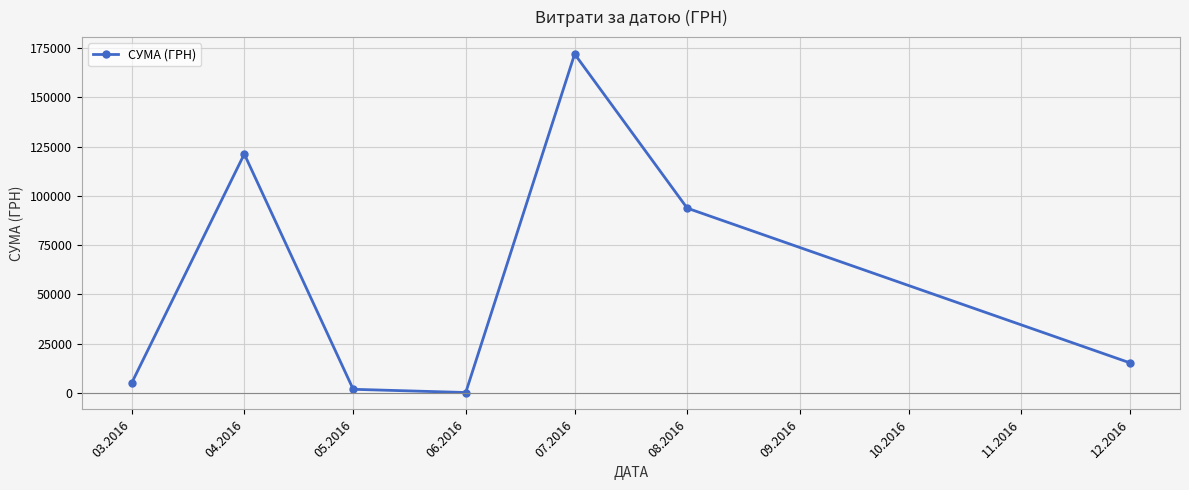

Is it true that the value at 06.2016 is 240.0?

True